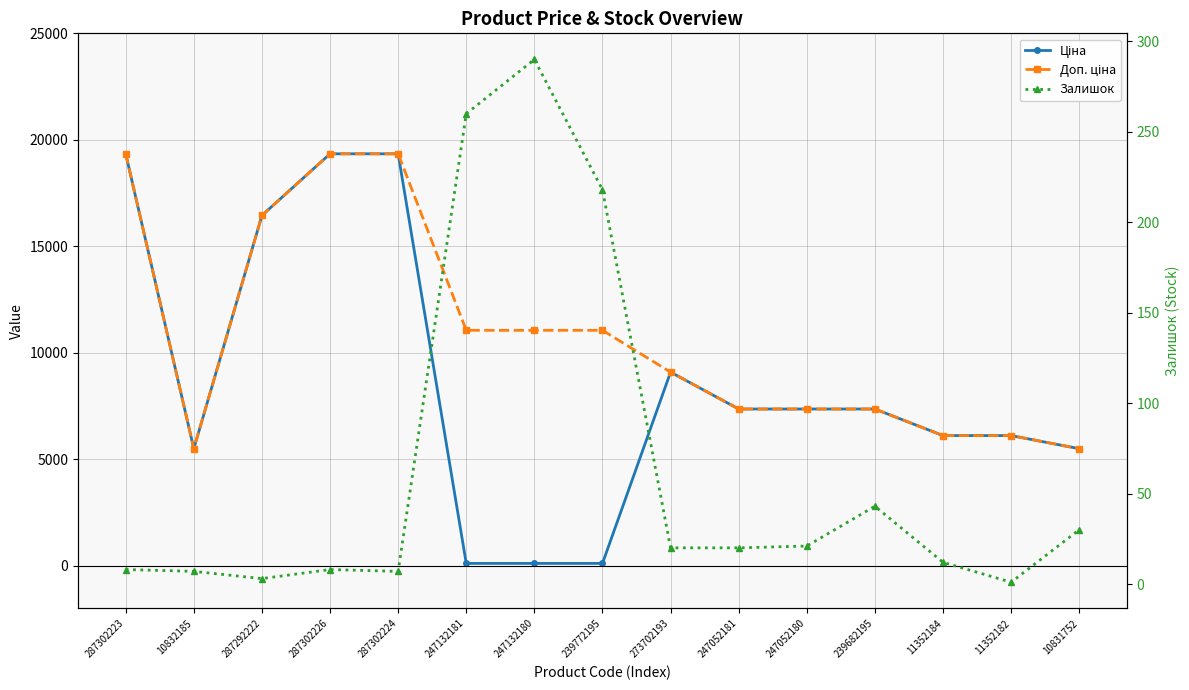

Reading right to left, transcribe all the data shown in this chart.

Ціна: 10831752=5497.3	11352182=6112.5	11352184=6112.5	239682195=7360.2	247052180=7360.2	247052181=7360.2	273702193=9092.0	239772195=110.5	247132180=110.5	247132181=110.5	287302224=19343.1	287302226=19343.1	287292222=16448.2	10832185=5497.3	287302223=19343.1
Доп. ціна: 10831752=5497.3	11352182=6112.5	11352184=6112.5	239682195=7360.2	247052180=7360.2	247052181=7360.2	273702193=9092.0	239772195=11055.0	247132180=11055.0	247132181=11055.0	287302224=19343.1	287302226=19343.1	287292222=16448.2	10832185=5497.3	287302223=19343.1
Залишок: 10831752=30.0	11352182=1.0	11352184=12.0	239682195=43.0	247052180=21.0	247052181=20.0	273702193=20.0	239772195=218.0	247132180=290.0	247132181=260.0	287302224=7.0	287302226=8.0	287292222=3.0	10832185=7.0	287302223=8.0